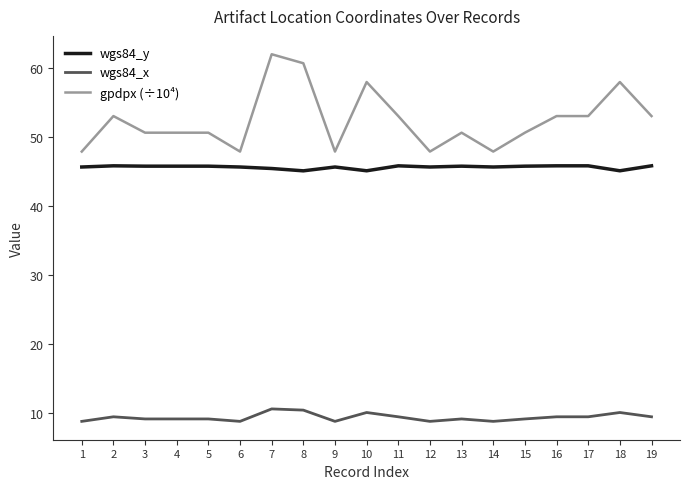

Rank the series at 9 from highest to lowest value.

gpdpx (÷10⁴), wgs84_y, wgs84_x